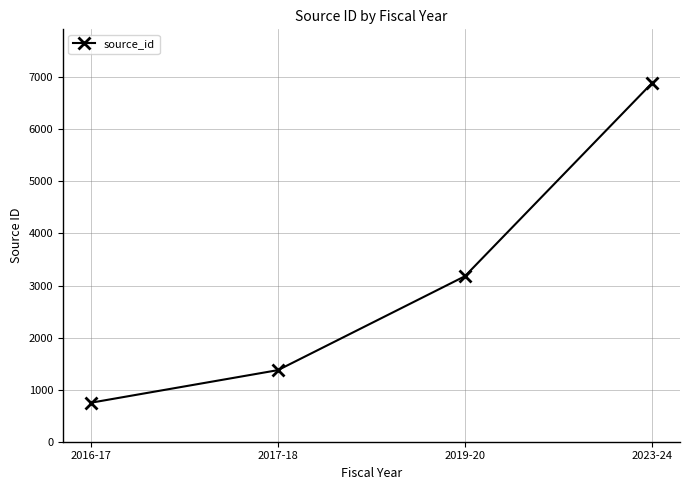

What is the sum of all values?

12190